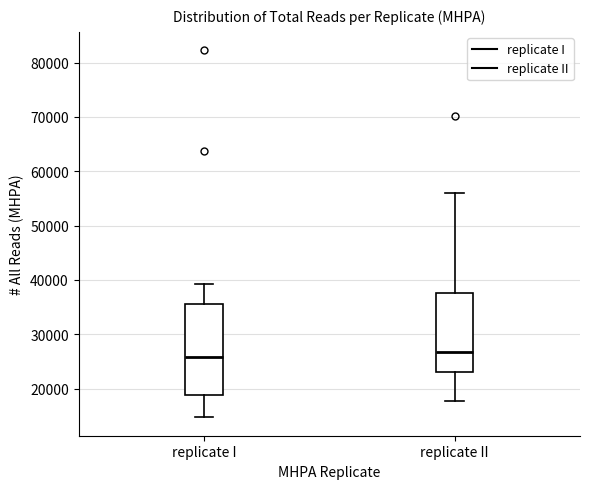

Reading left to right, transcribe this box plot: for each box, give where its median line is, the range the box spans, and where its two whiskers end, as read against the y-axis. The values are not printed on the chart, so give them approximately, as read against the axis.

replicate I: median 26000, box 19000 to 36000, whiskers 15000 to 39000
replicate II: median 27000, box 23000 to 38000, whiskers 18000 to 56000